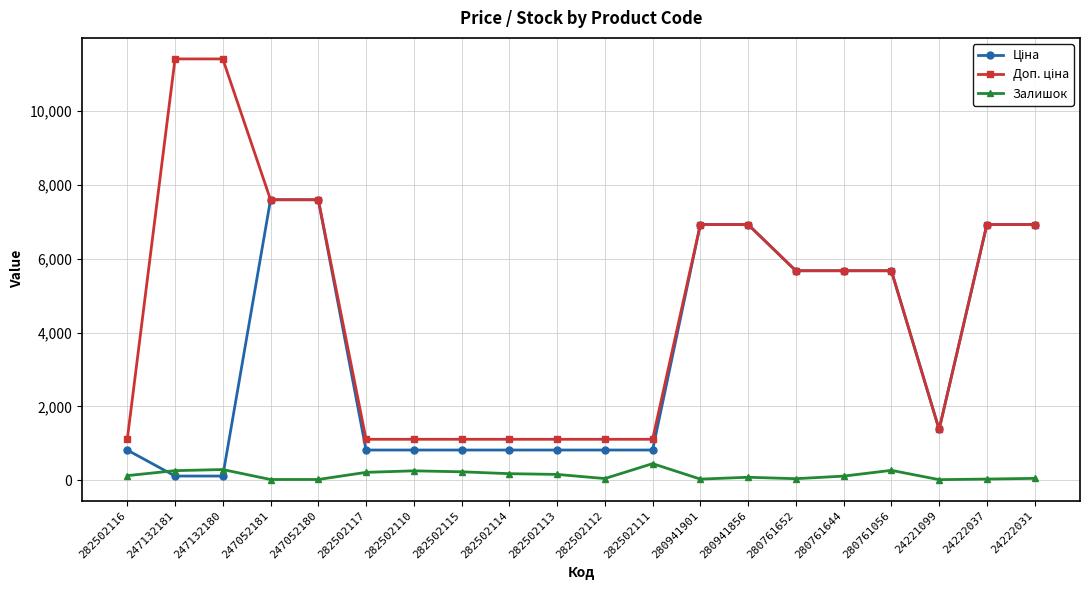

Count the number of categories in the chart.

20